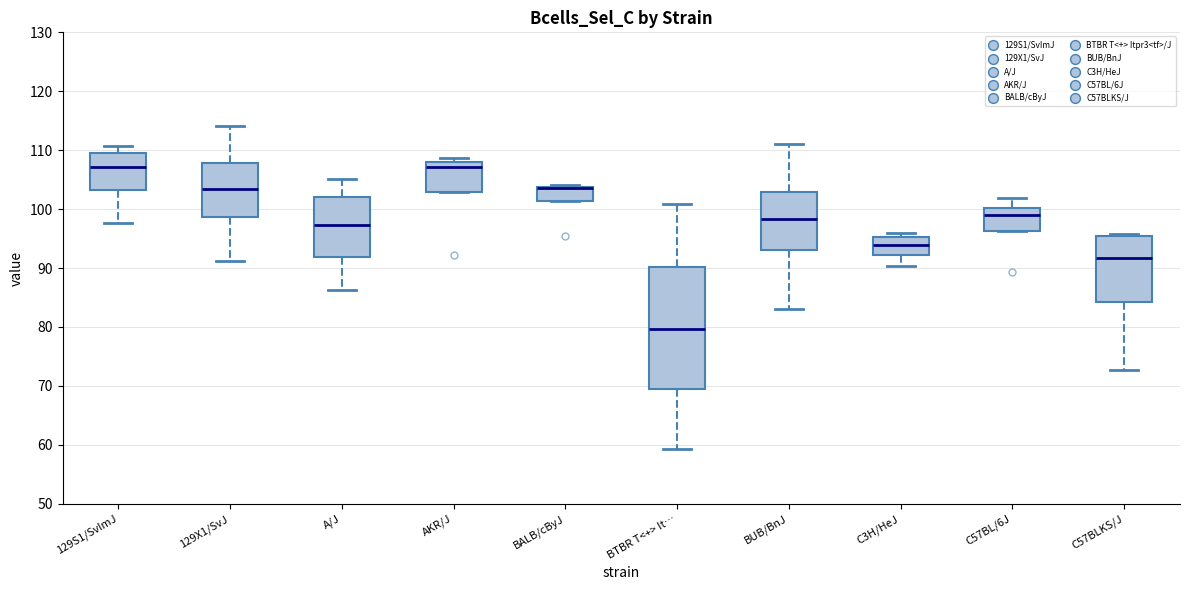

Comparing the boxes themselves (not the whiskers), which one is the tallest?

BTBR T<+> It…